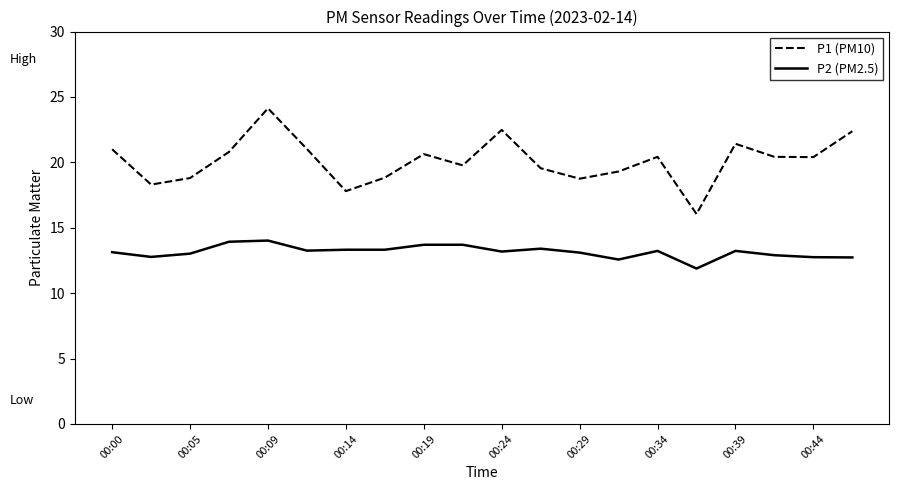

List the series in order of their overall mean, lowest first.

P2 (PM2.5), P1 (PM10)